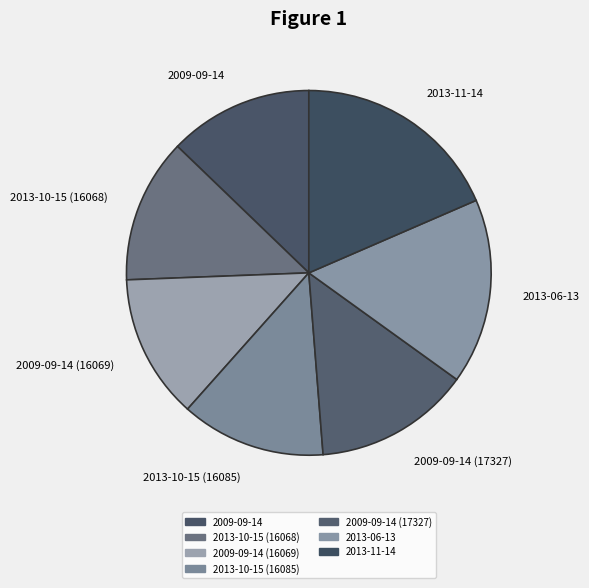

Approximately how many times larger is the value at 2009-09-14 (17327) compared to 2009-09-14?

1.1